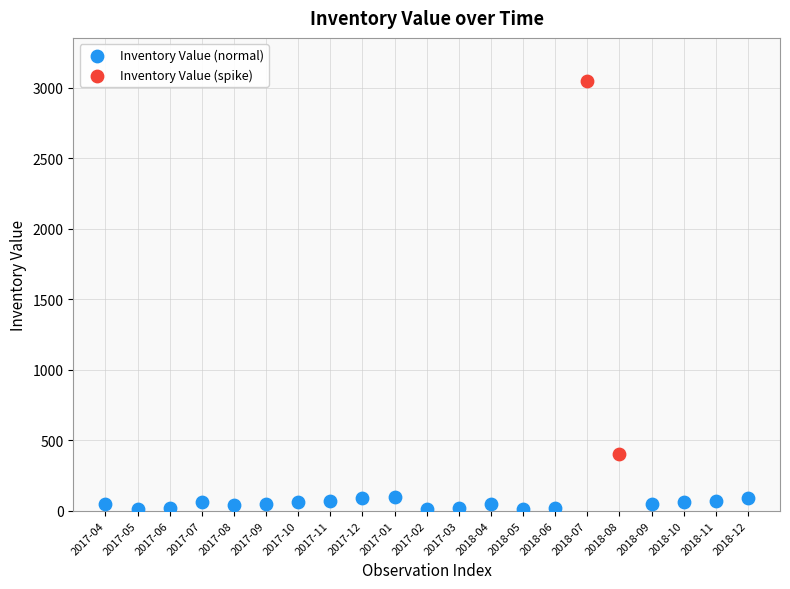

Which series has the widest spread of Y values?

Inventory Value (spike)